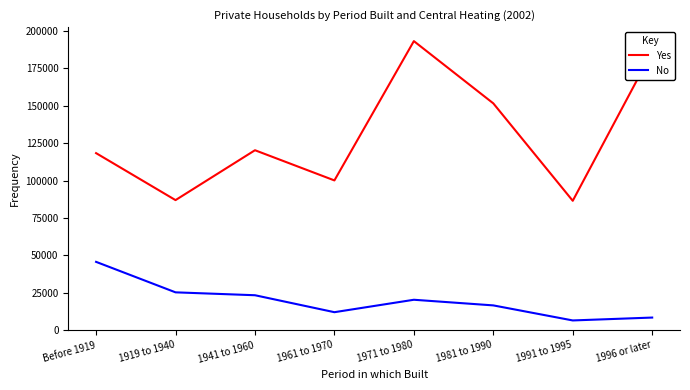

Which series has the largest range (max minus min)?

Yes